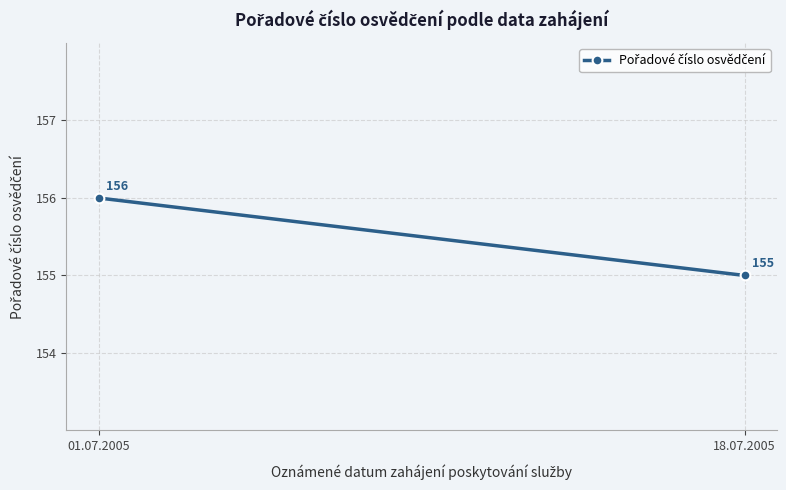

How many values are between 155 and 156?

2